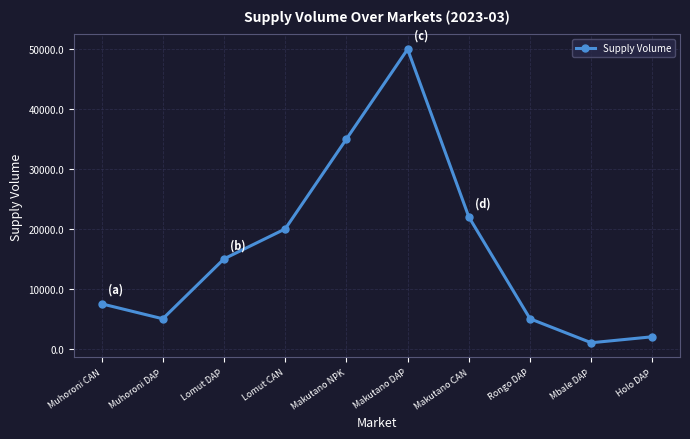

What is the difference between the maximum and minimum values?

49000